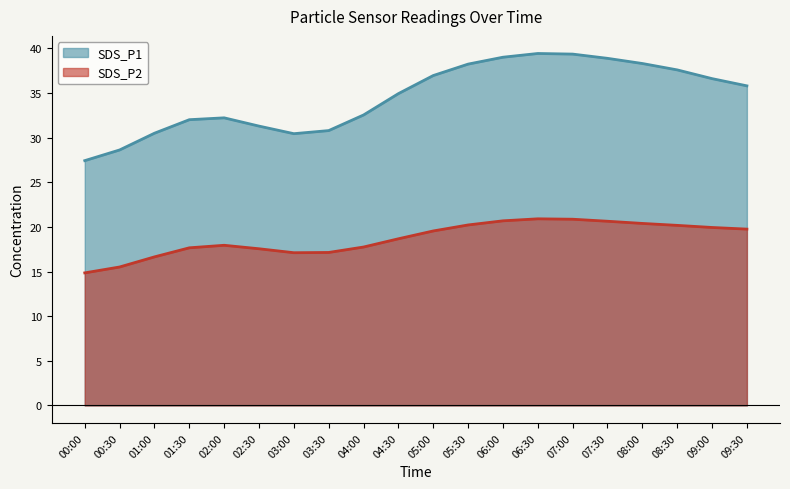

List the series in order of their peak value, highest first.

SDS_P1, SDS_P2